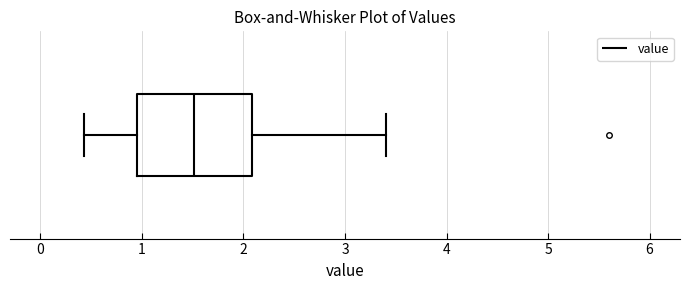

Read this box plot against the x-axis: the position of the median line, the range covered by the box, and the ends of both whiskers. The values are not printed on the chart, so give them approximately, as read against the axis.

median 1.5, box 1.0 to 2.1, whiskers 0.4 to 3.4